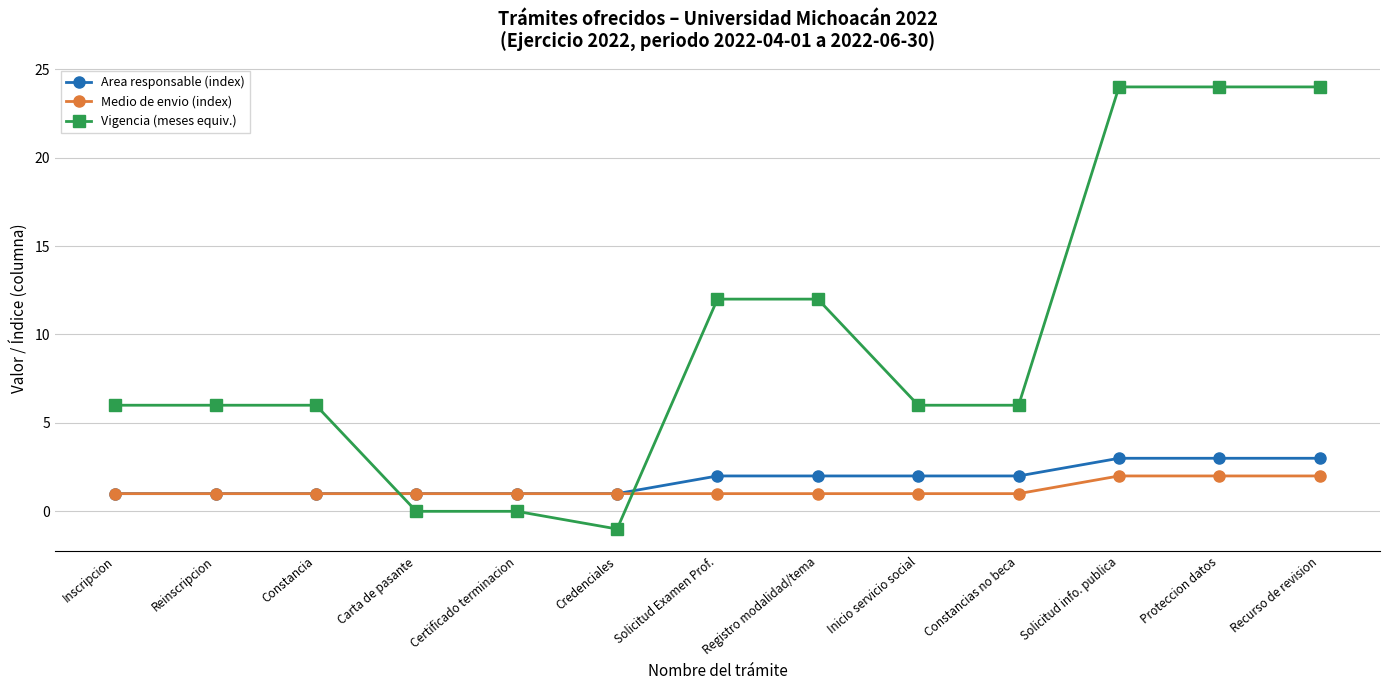

What is the total value across all series at Carta de pasante?

2